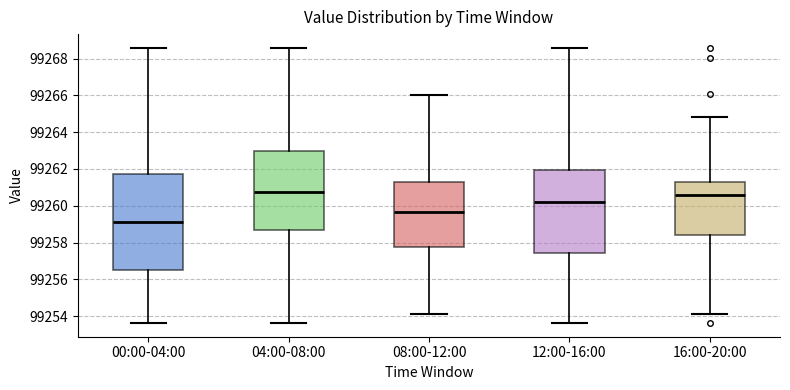

Which box's median line is the lowest?

00:00-04:00